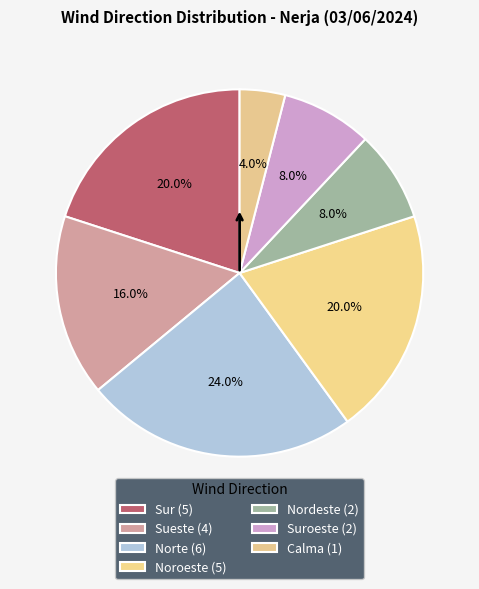

Which category has the smallest portion of the pie?

Calma